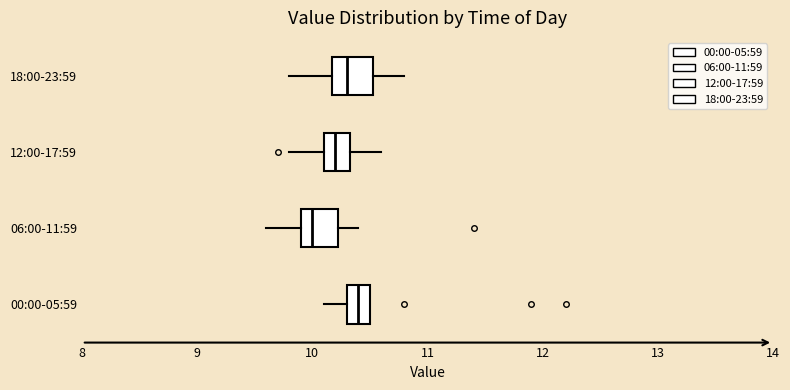

Reading bottom to top, transcribe this box plot: for each box, give where its median line is, the range the box spans, and where its two whiskers end, as read against the x-axis. The values are not printed on the chart, so give them approximately, as read against the axis.

00:00-05:59: median 10.4, box 10.3 to 10.5, whiskers 10.1 to 10.5
06:00-11:59: median 10.0, box 9.9 to 10.2, whiskers 9.6 to 10.4
12:00-17:59: median 10.2, box 10.1 to 10.3, whiskers 9.8 to 10.6
18:00-23:59: median 10.3, box 10.2 to 10.5, whiskers 9.8 to 10.8